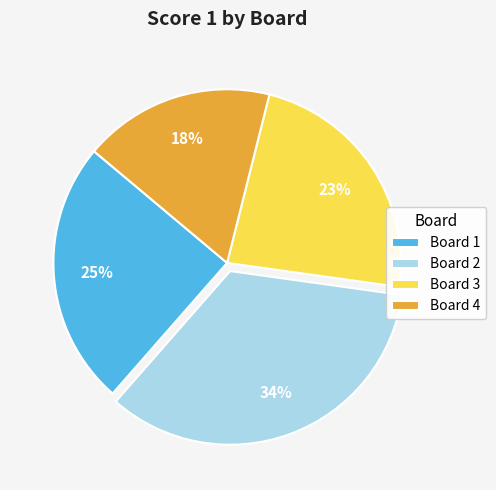

To the nearest percent, what percentage of the pie is Board 1?

25%